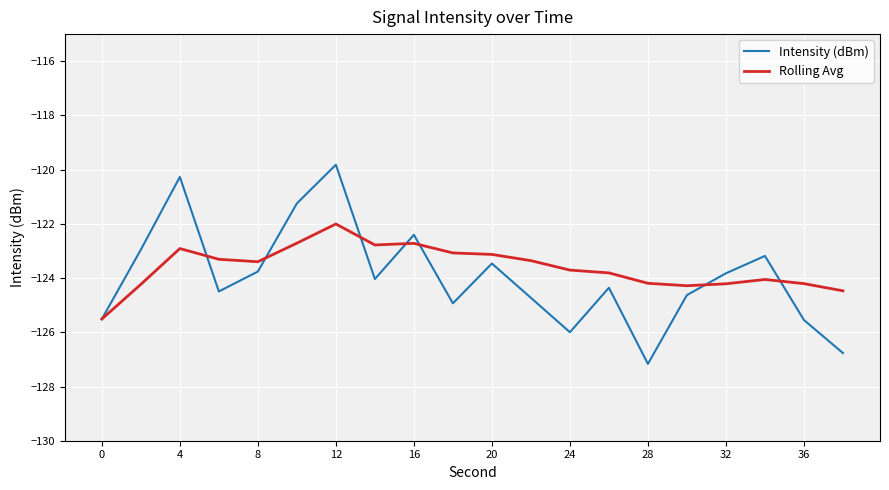

Which series has the largest range (max minus min)?

Intensity (dBm)